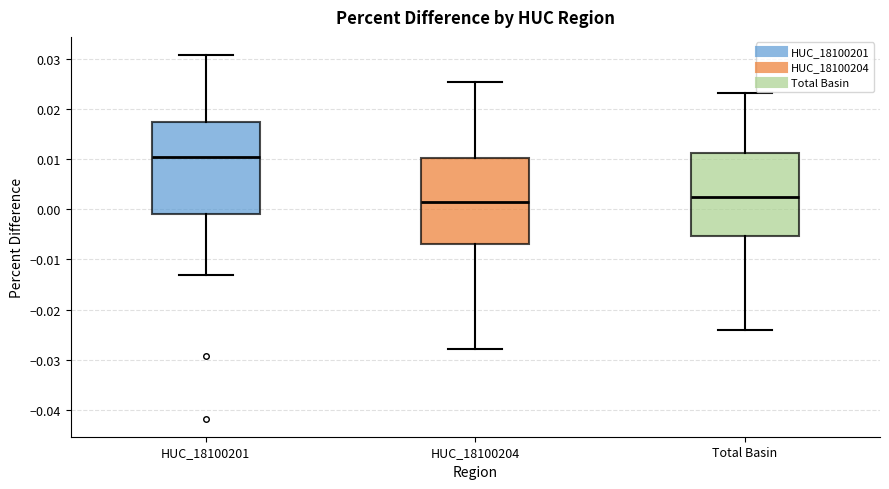

Comparing the boxes themselves (not the whiskers), which one is the tallest?

HUC_18100201